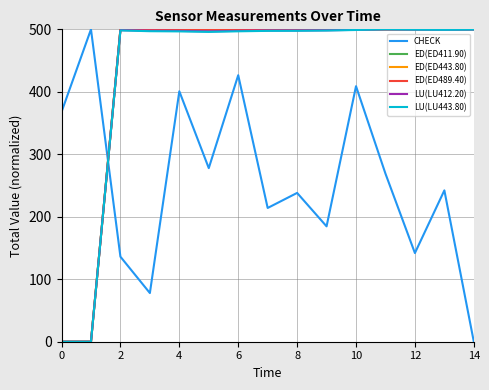

True or false: LU(LU412.20) and CHECK cross at least once.

True